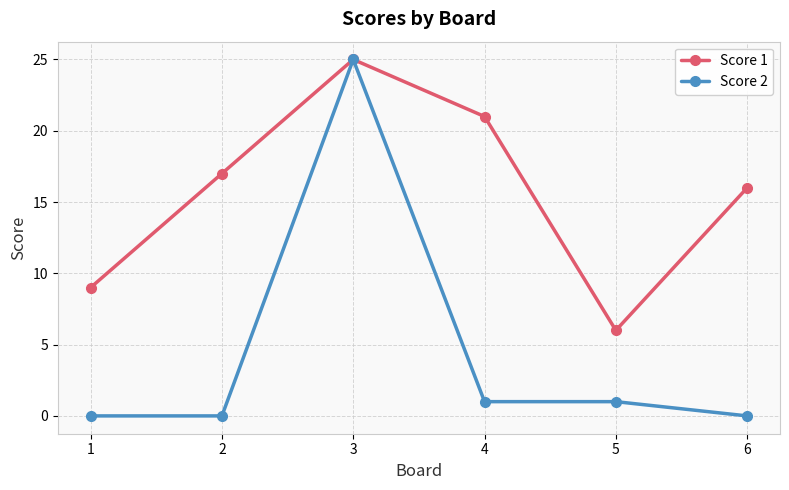

What is the difference between the maximum and minimum values in the Score 2 series?

25